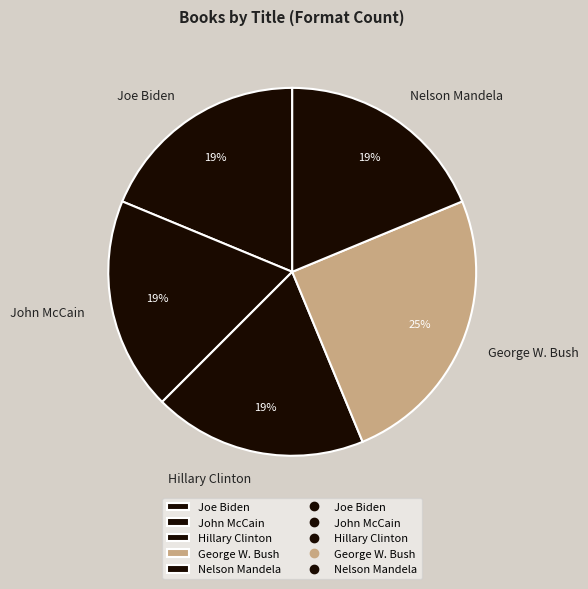

Is John McCain the majority of the pie?

No